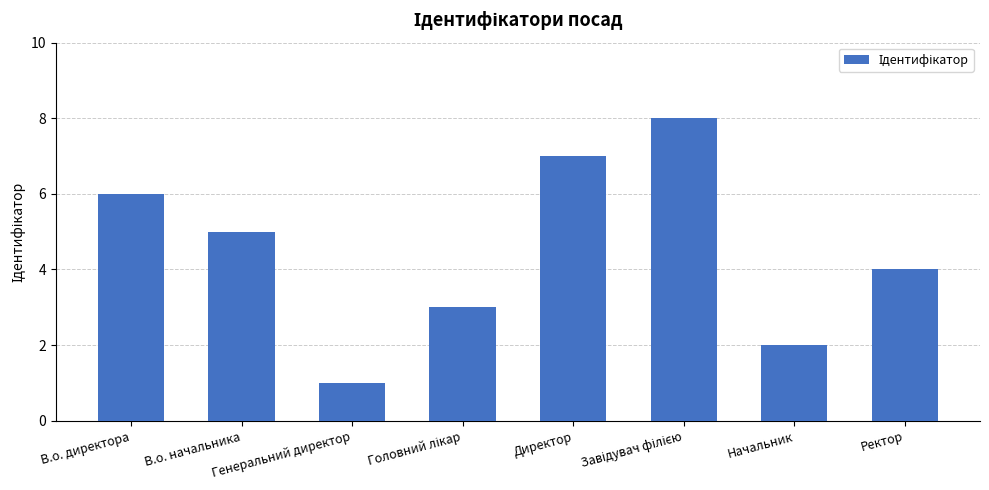

True or false: the data shows 1 at Генеральний директор.

True